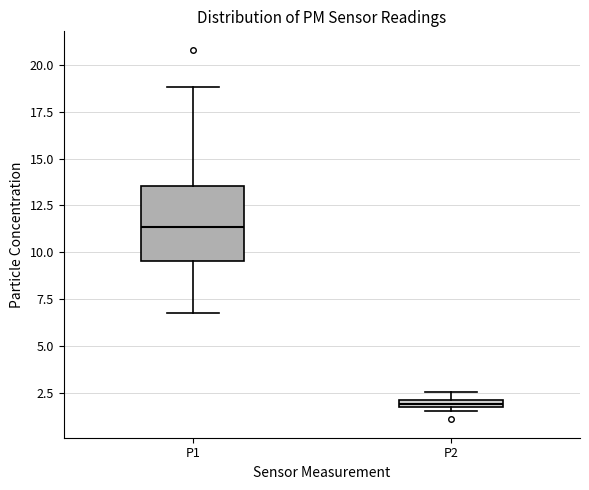

Which box has the highest median line?

P1